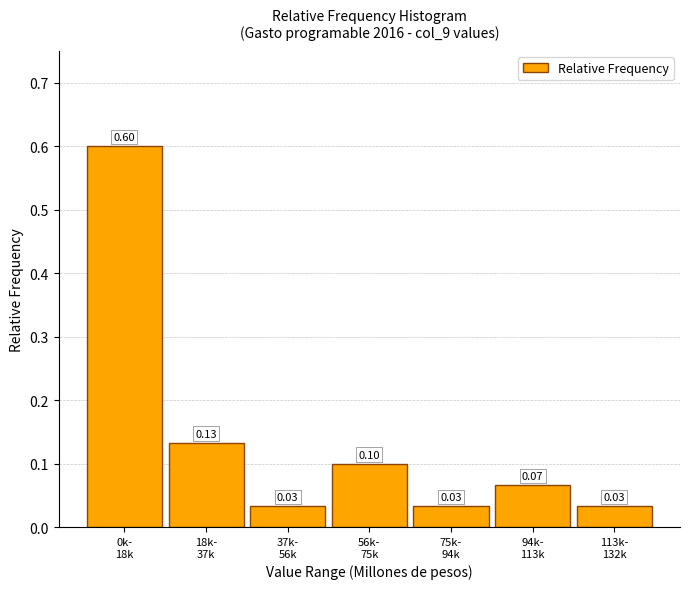

What is the difference between the maximum and minimum values?

0.6